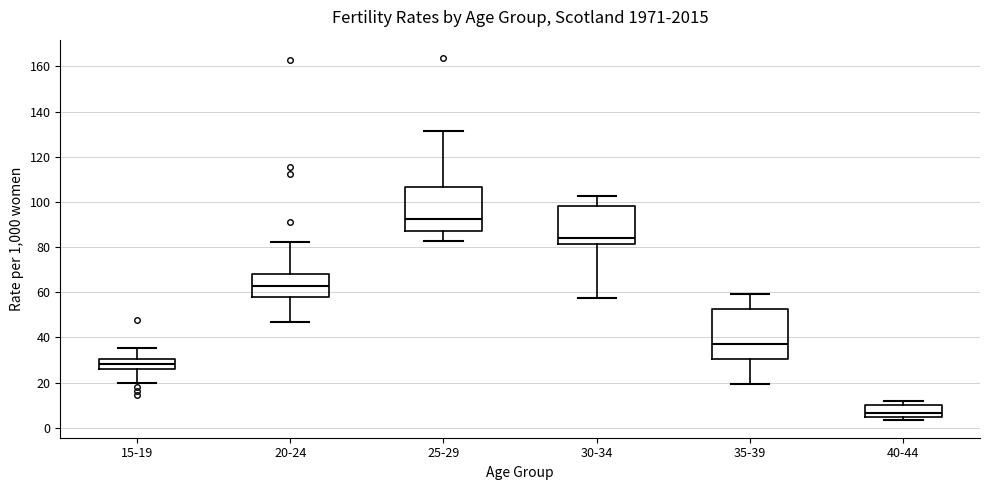

Reading left to right, read every box against the y-axis: the position of its median line, the range the box covers, and the ends of its whiskers. The values are not printed on the chart, so give them approximately, as read against the axis.

15-19: median 28, box 26 to 30, whiskers 20 to 36
20-24: median 62, box 58 to 68, whiskers 46 to 82
25-29: median 92, box 88 to 106, whiskers 82 to 132
30-34: median 84, box 82 to 98, whiskers 58 to 102
35-39: median 36, box 30 to 52, whiskers 20 to 60
40-44: median 6, box 4 to 10, whiskers 4 (just below the box's lower edge) to 12